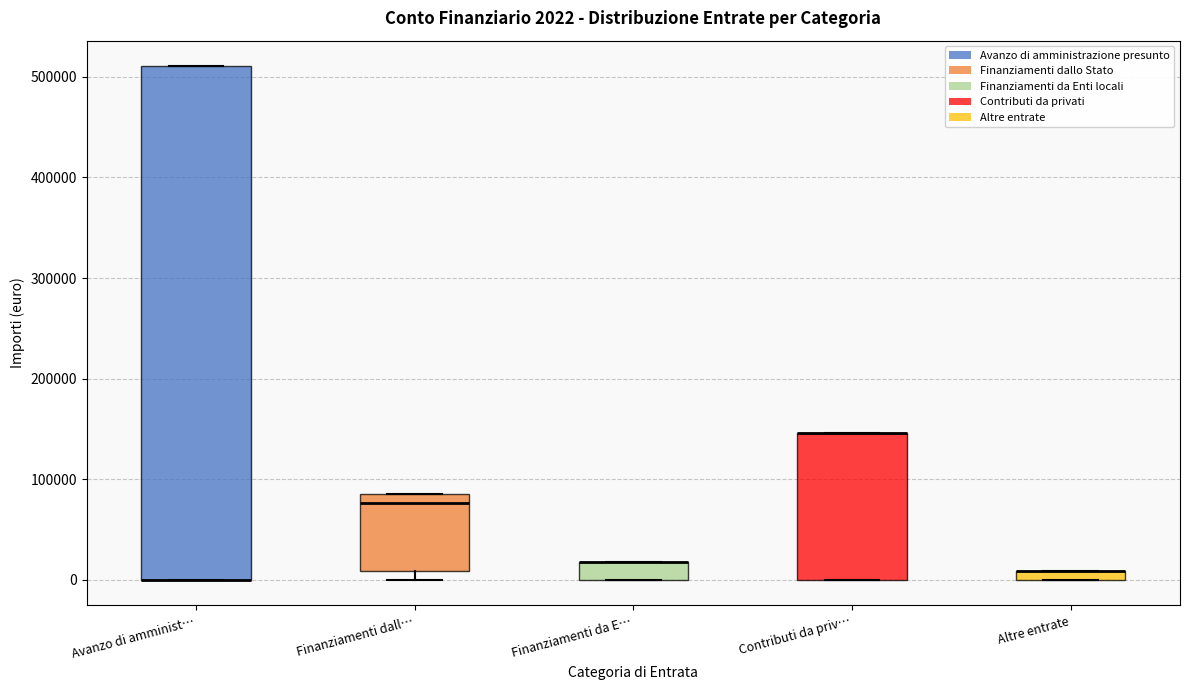

Comparing the boxes themselves (not the whiskers), which one is the tallest?

Avanzo di amminist…